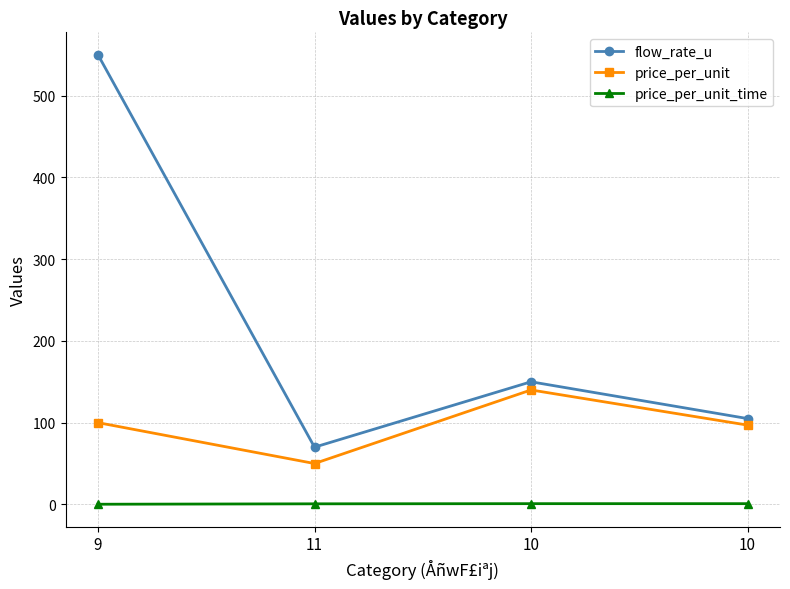

At which category is the sum across all series the highest?

9